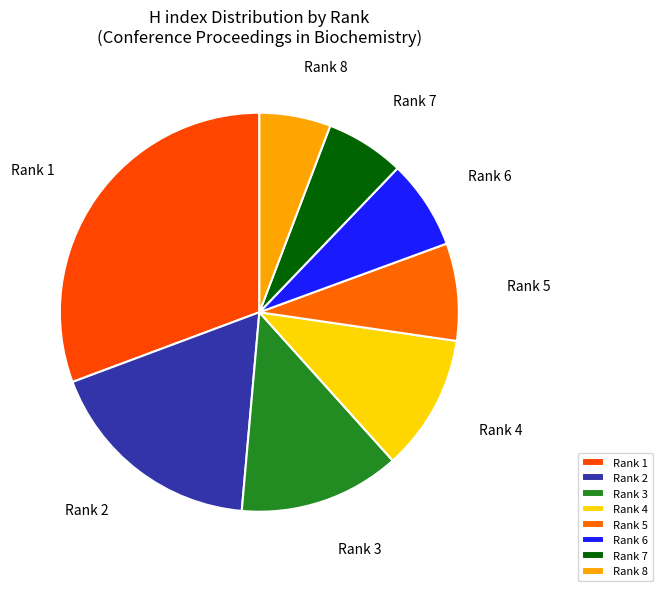

Count the number of slices in the pie.

8